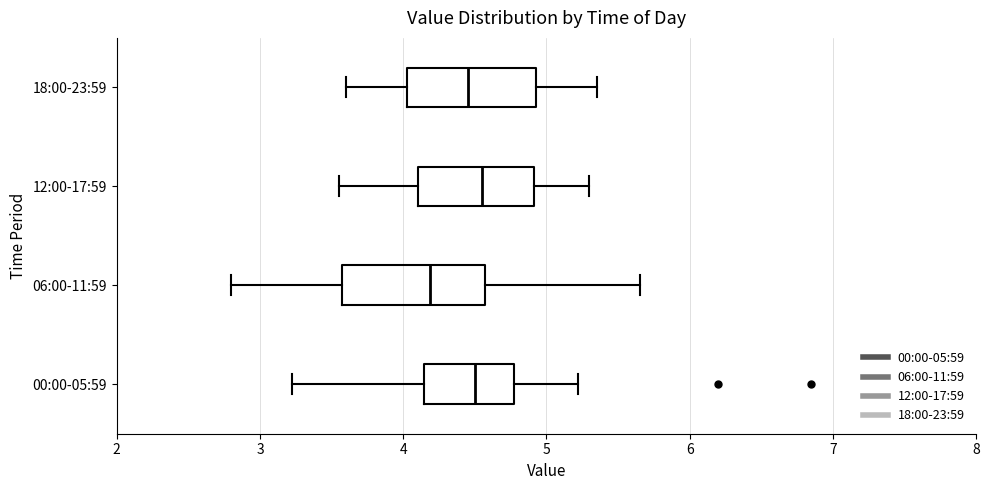

Which box has the furthest to the left median line?

06:00-11:59